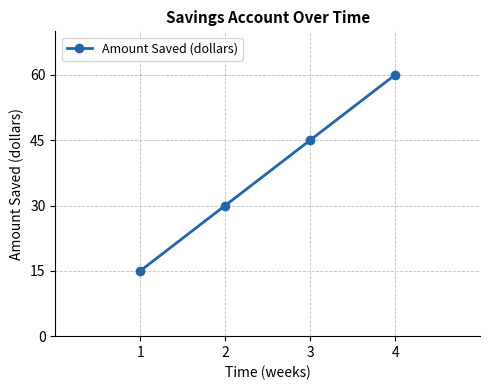

What is the change in value from 1 to 2?

+15